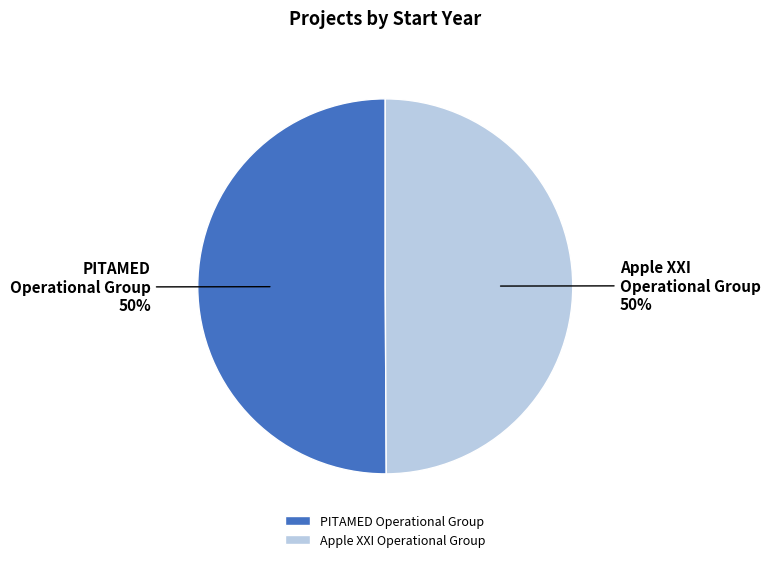

Is it true that PITAMED Operational Group is 55% of the pie?

False